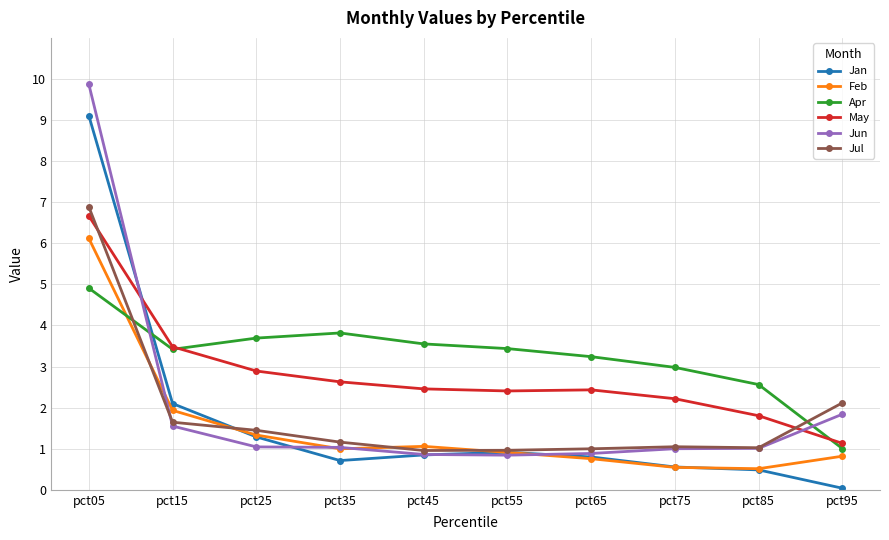

Is the value of Jan at pct85 greater than the value of Feb at pct65?

No